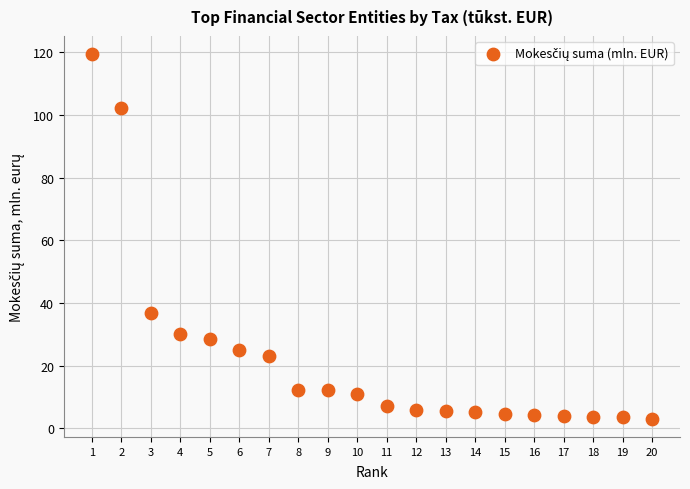

What Y value in the scatter plot is closest to 61?

36.6